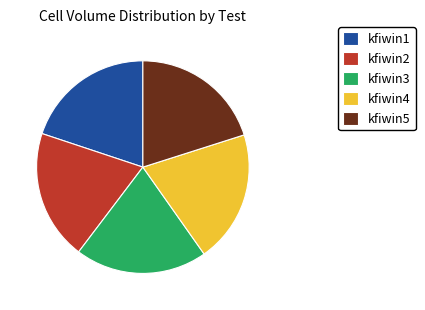

The kfiwin3 slice represents 20% of the pie. True or false?

True